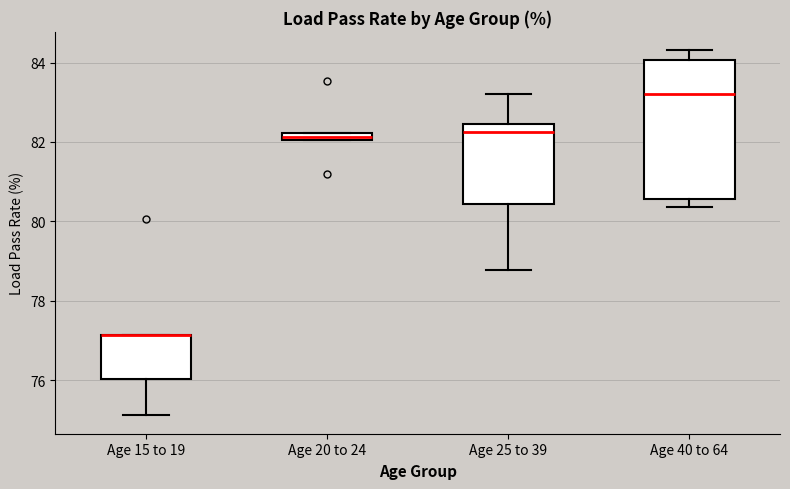

Where is the upper edge of the box for Age 20 to 24 on the y-axis? The values are not printed on the chart, so give them approximately, as read against the axis.

82.2